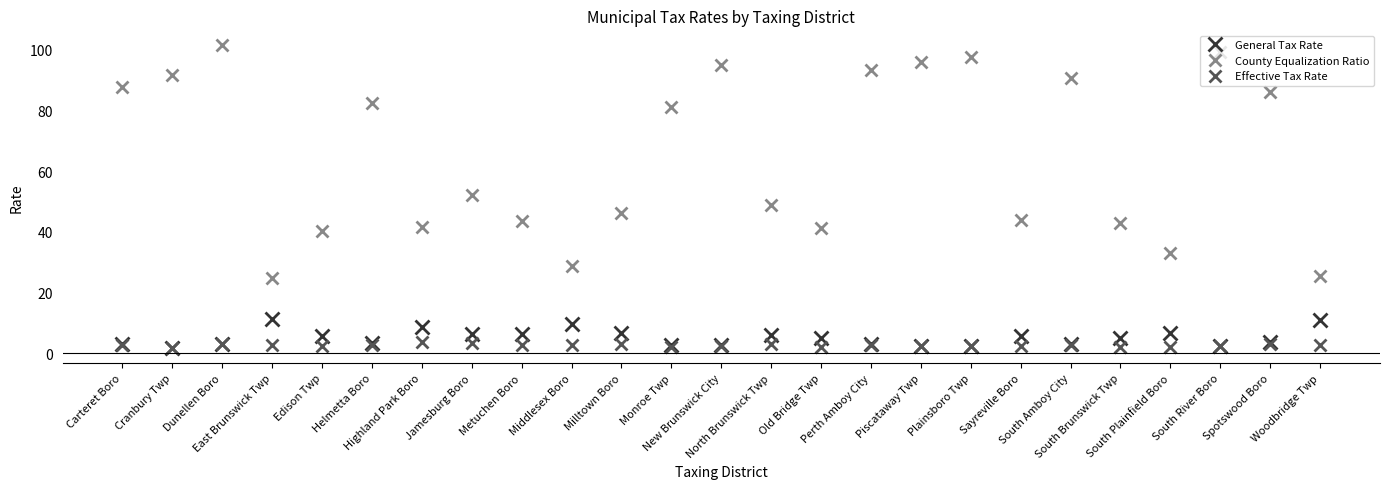

True or false: General Tax Rate has more than 2 interior local peaks.

True